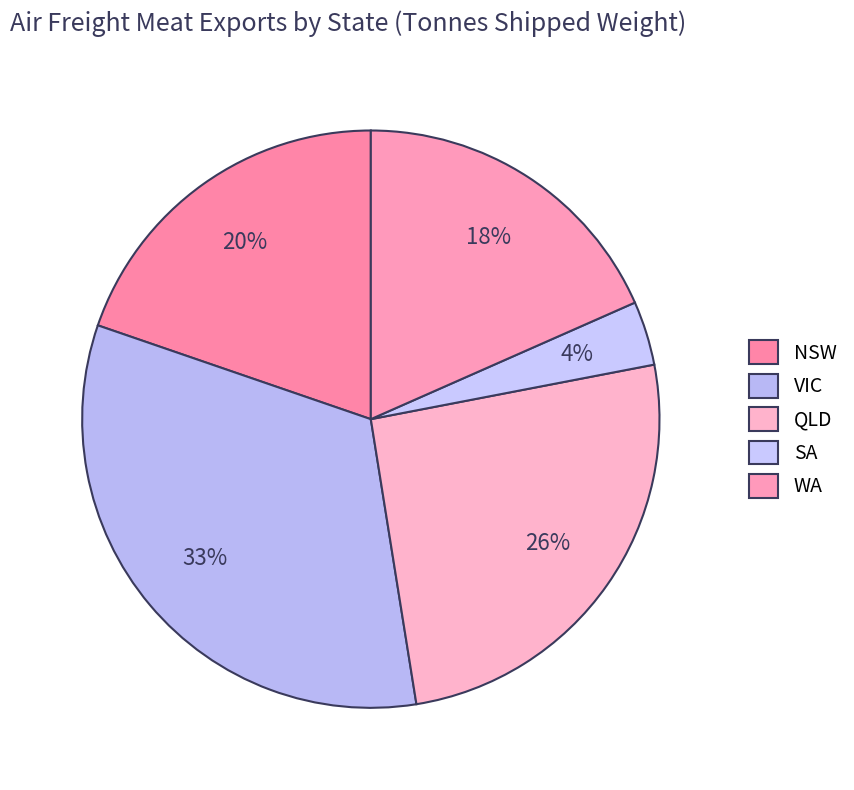

Is it true that WA is 18% of the pie?

True